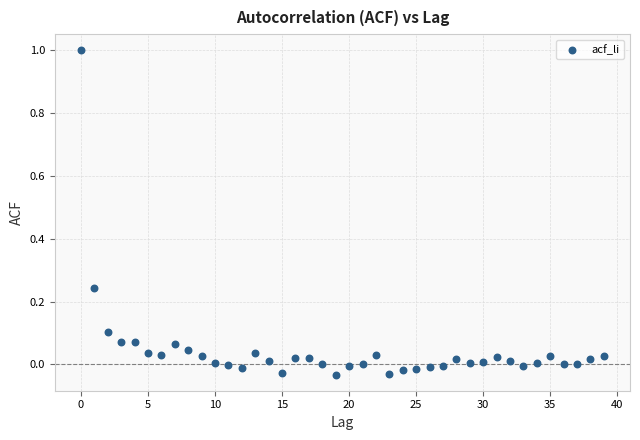

What is the range of Y values (max minus min)?

1.0